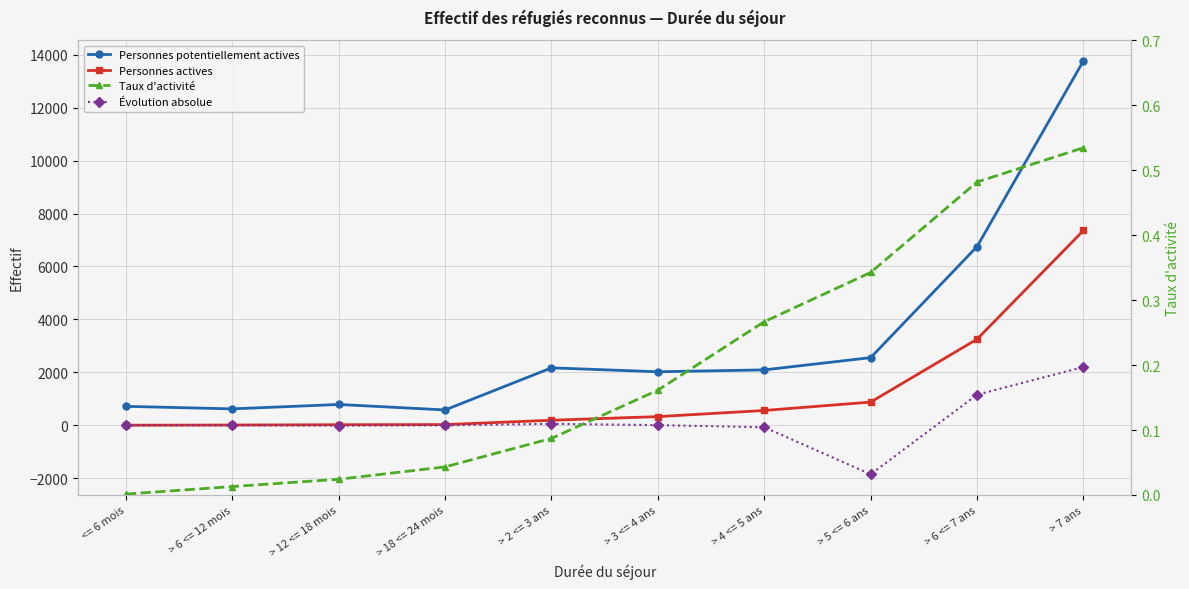

How many values in the Personnes actives series are below 326?

5